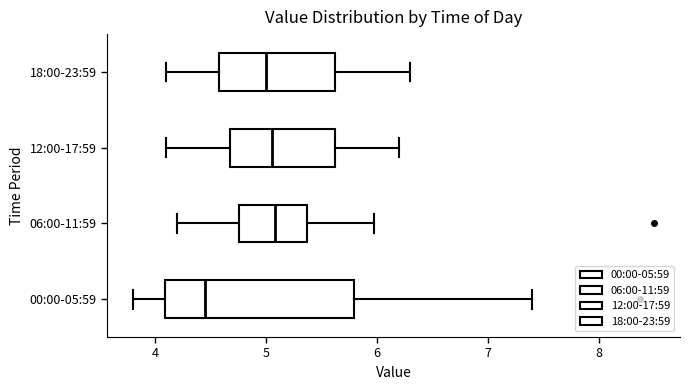

Where is the right edge of the box for 12:00-17:59 on the x-axis? The values are not printed on the chart, so give them approximately, as read against the axis.

5.6